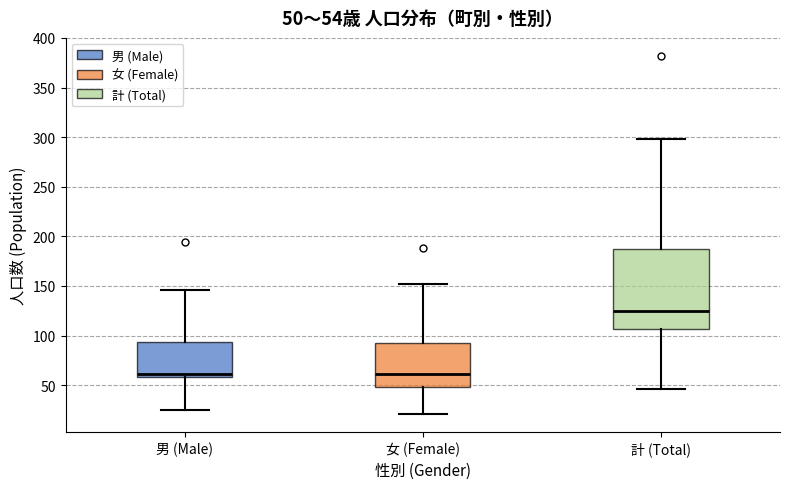

Comparing the boxes themselves (not the whiskers), which one is the tallest?

計 (Total)